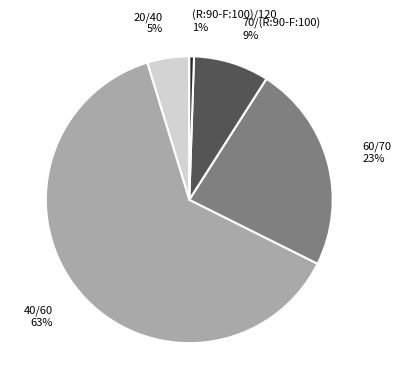

Rank the categories by value from lowest to highest.

(R:90-F:100)/120, 20/40, 70/(R:90-F:100), 60/70, 40/60